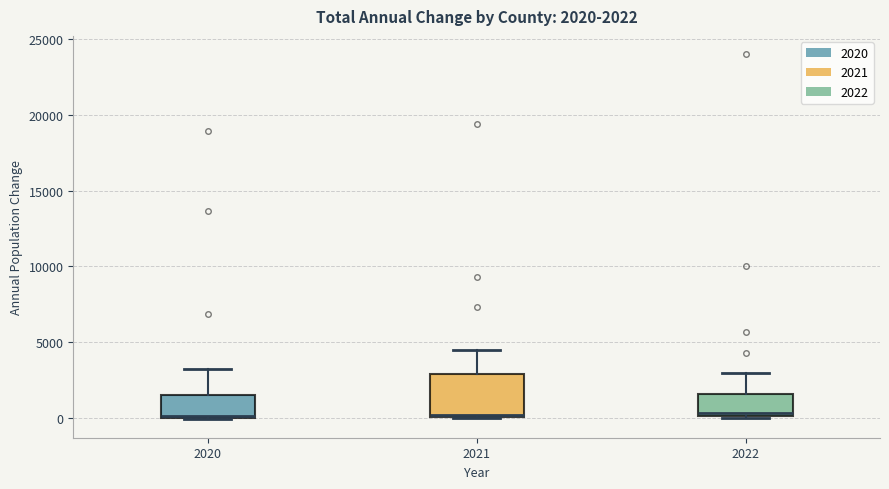

Comparing the boxes themselves (not the whiskers), which one is the tallest?

2021